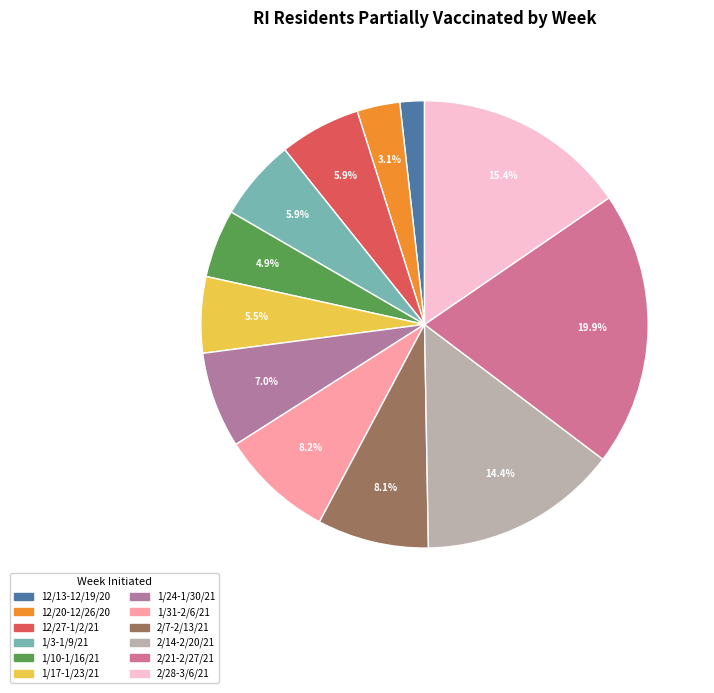

To the nearest percent, what is the difference between the largest and smallest slice percentages?

18%